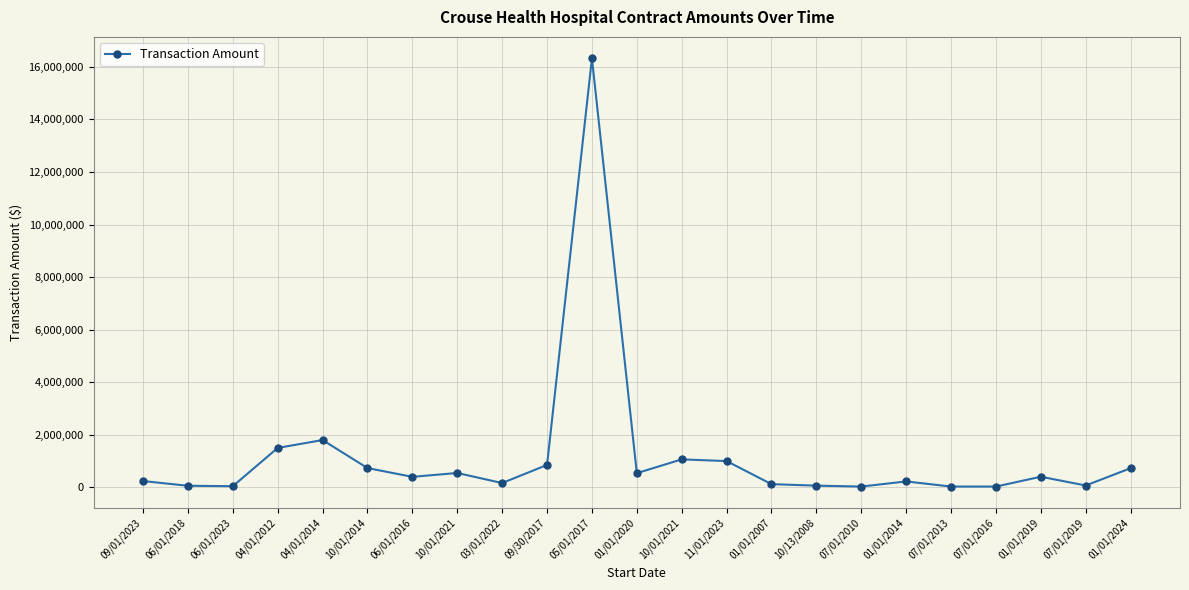

List the labels in order of value, smallest first.

07/01/2010, 07/01/2013, 07/01/2016, 06/01/2023, 06/01/2018, 10/13/2008, 07/01/2019, 01/01/2007, 03/01/2022, 01/01/2014, 09/01/2023, 06/01/2016, 01/01/2019, 01/01/2020, 10/01/2021, 01/01/2024, 10/01/2014, 09/30/2017, 11/01/2023, 10/01/2021, 04/01/2012, 04/01/2014, 05/01/2017